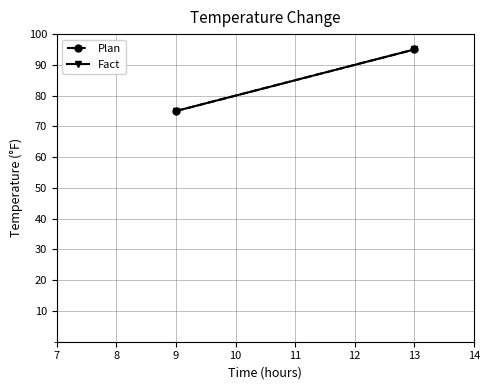

Is the value of Fact at 9 greater than the value of Plan at 9?

No